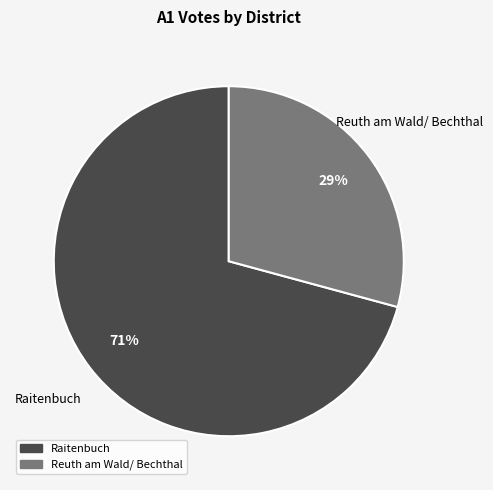

To the nearest percent, what is the average slice percentage?

50%